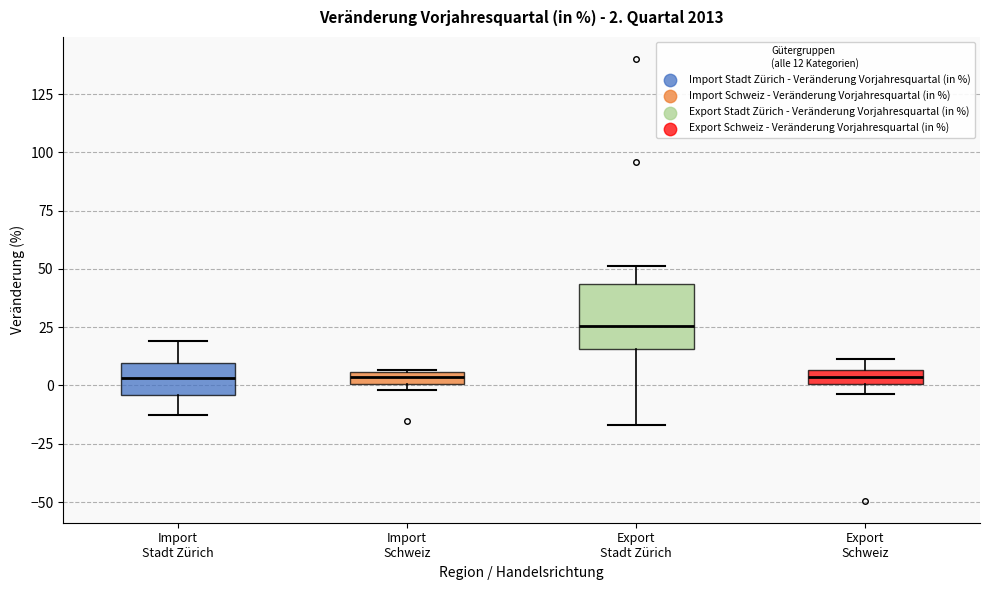

Which box is the tallest, from its lower edge to its upper edge?

Export Stadt Zürich